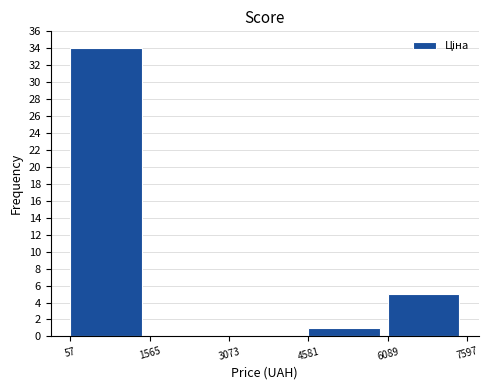

What is the height of the bar covering 6000 to 7600 on the x-axis? Neither the bar edges nor the heights are printed on the chart, so give them approximately, as read against the axes.

5